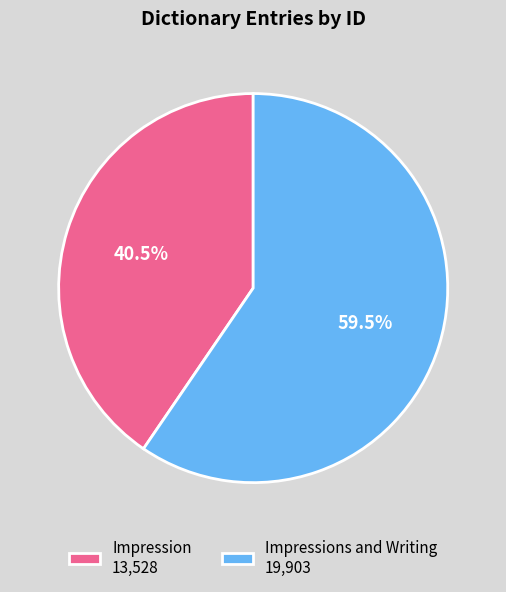

To the nearest percent, what is the average slice percentage?

50%